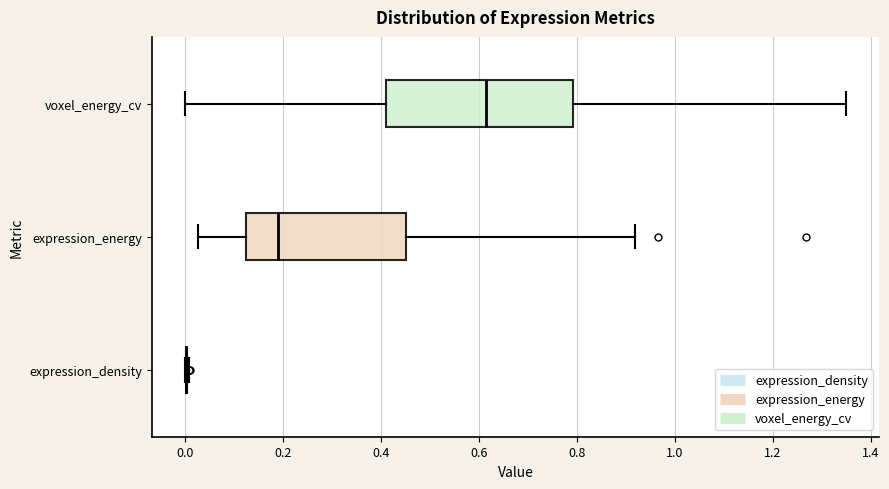

Comparing the boxes themselves (not the whiskers), which one is the widest?

voxel_energy_cv